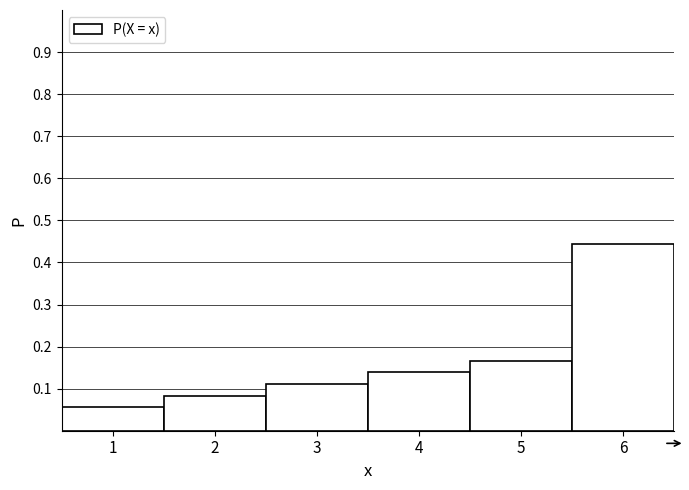

Reading left to right, list every bar in this chart as the range it spans on the x-axis followed by its height. The values are not printed on the chart, so give them approximately, as read against the axis.

0.5 to 1.5: 0.06
1.5 to 2.5: 0.08
2.5 to 3.5: 0.11
3.5 to 4.5: 0.14
4.5 to 5.5: 0.17
5.5 to 6.5: 0.44